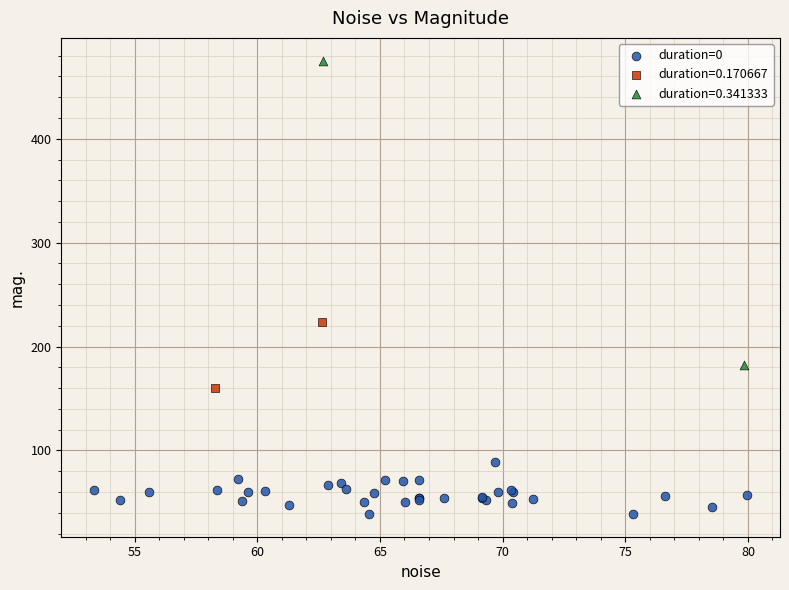

What are all the series names shown in the legend?

duration=0, duration=0.170667, duration=0.341333